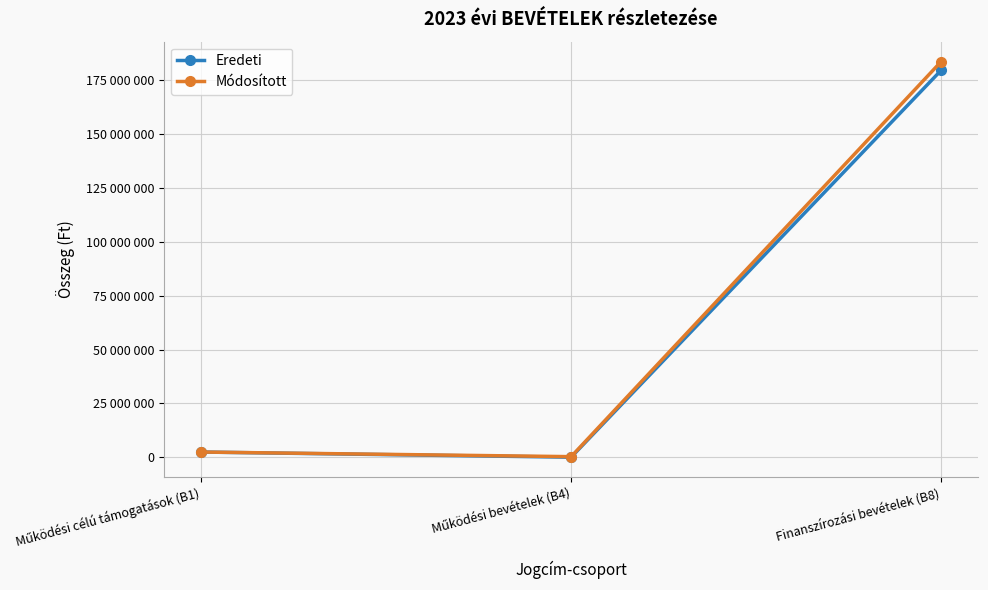

What are all the series names shown in the legend?

Eredeti, Módosított